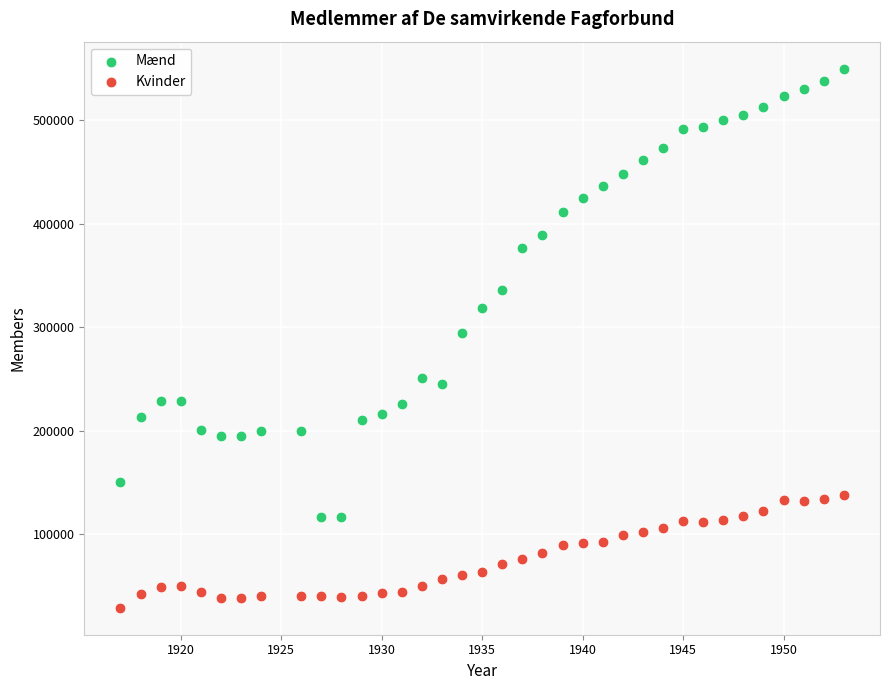

Which series contains the highest Y value?

Mænd